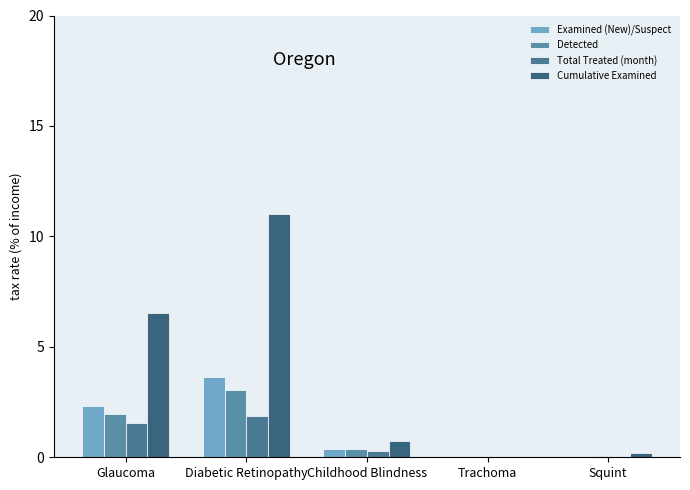

How many values in Cumulative Examined are above zero?

4